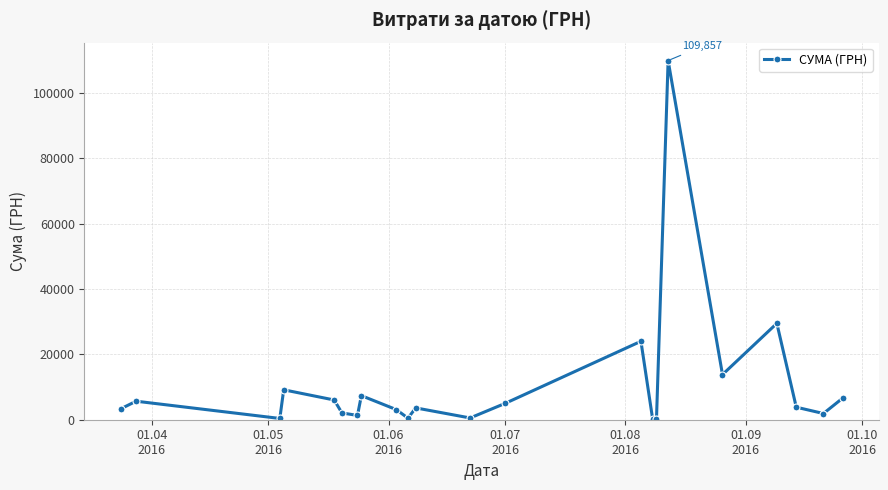

Does the chart have visible grid lines?

Yes